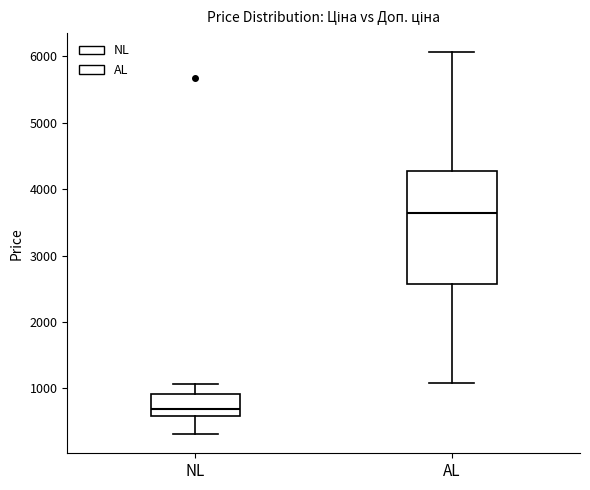

Which box's median line is the highest?

AL